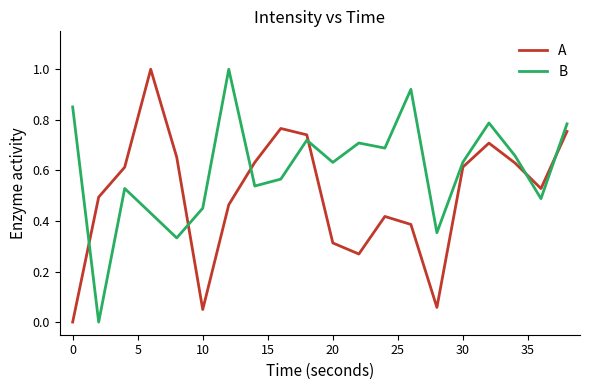

True or false: B and A cross at least once.

True